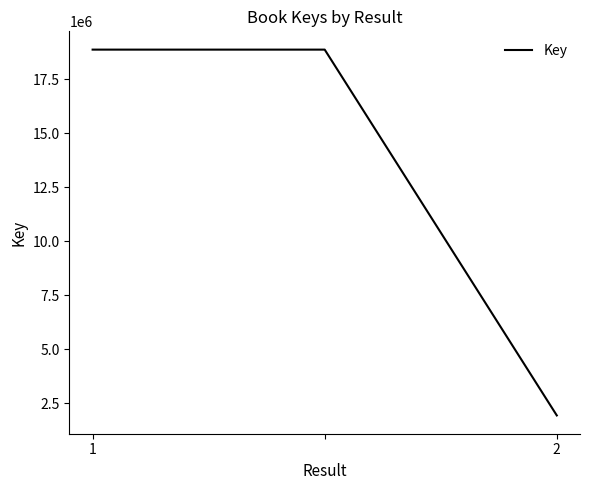

What is the average value?

13218143